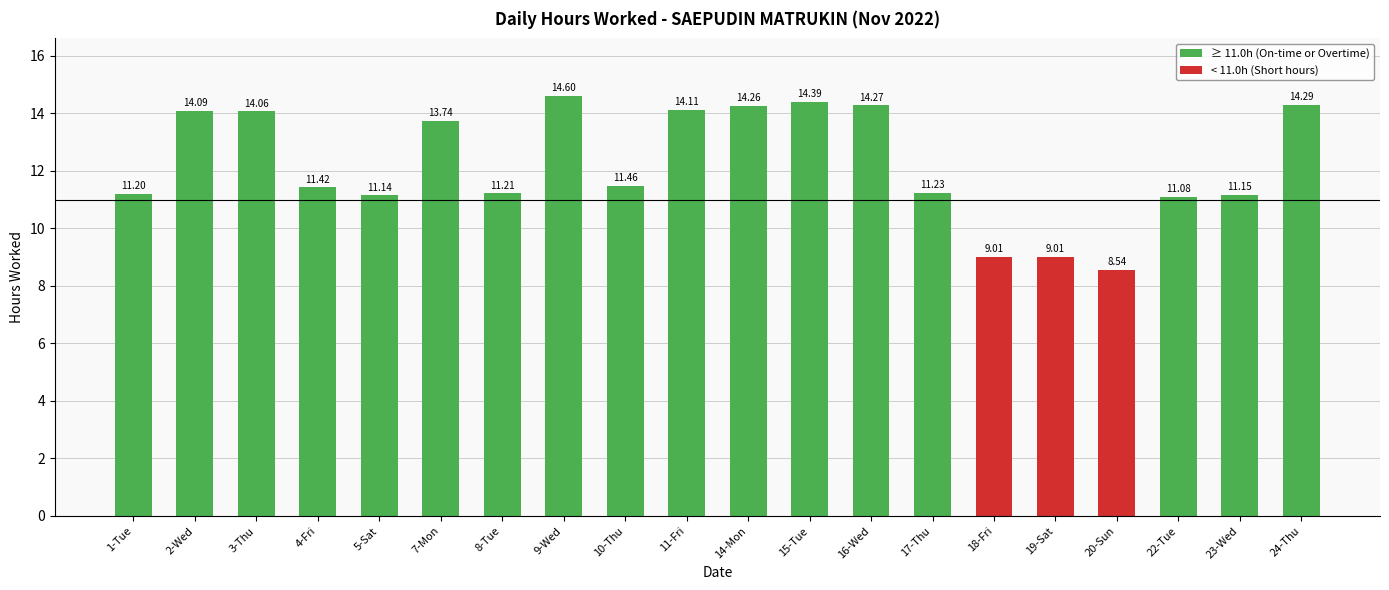

Reading left to right, transcribe all the data shown in this chart.

1-Tue=11.2	2-Wed=14.1	3-Thu=14.1	4-Fri=11.4	5-Sat=11.1	7-Mon=13.7	8-Tue=11.2	9-Wed=14.6	10-Thu=11.5	11-Fri=14.1	14-Mon=14.3	15-Tue=14.4	16-Wed=14.3	17-Thu=11.2	18-Fri=9.0	19-Sat=9.0	20-Sun=8.5	22-Tue=11.1	23-Wed=11.2	24-Thu=14.3